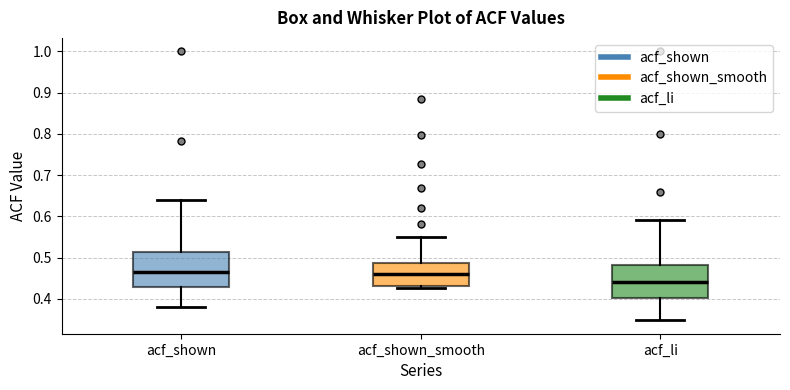

Reading left to right, read every box against the y-axis: the position of its median line, the range the box covers, and the ends of its whiskers. The values are not printed on the chart, so give them approximately, as read against the axis.

acf_shown: median 0.47, box 0.43 to 0.51, whiskers 0.38 to 0.64
acf_shown_smooth: median 0.46, box 0.43 to 0.49, whiskers 0.43 (just below the box's lower edge) to 0.55
acf_li: median 0.44, box 0.40 to 0.48, whiskers 0.35 to 0.59